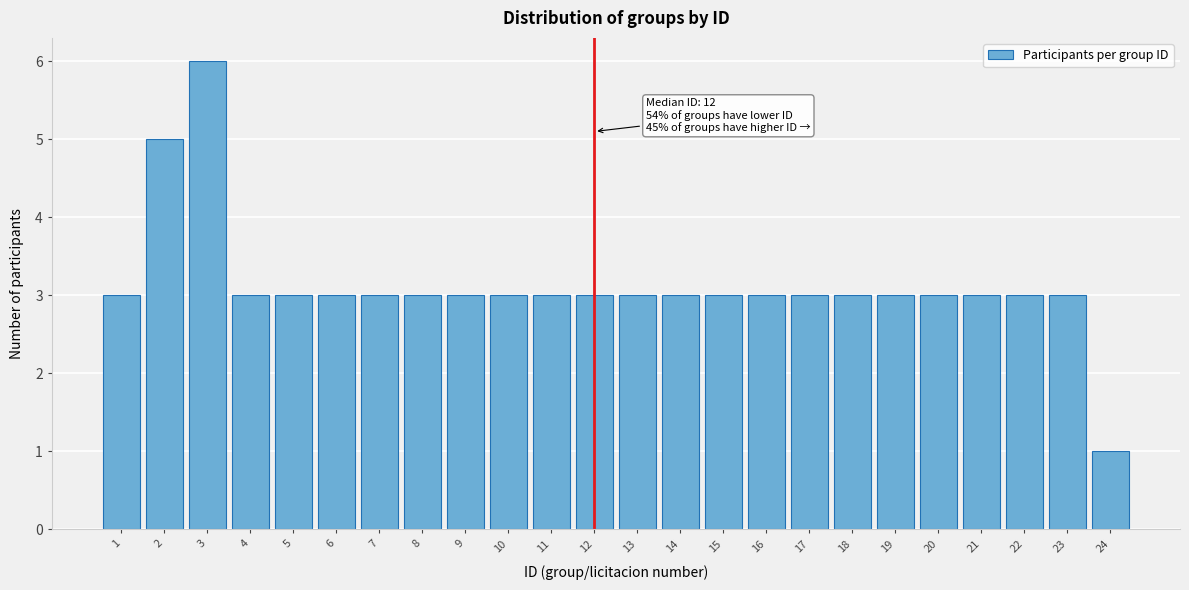

Reading right to left, list all the values displayed in this chart.

24=1	23=3	22=3	21=3	20=3	19=3	18=3	17=3	16=3	15=3	14=3	13=3	12=3	11=3	10=3	9=3	8=3	7=3	6=3	5=3	4=3	3=6	2=5	1=3